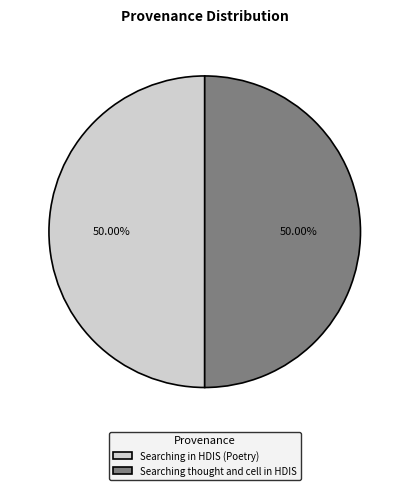

Is it true that Searching thought and cell in HDIS is 55% of the pie?

False